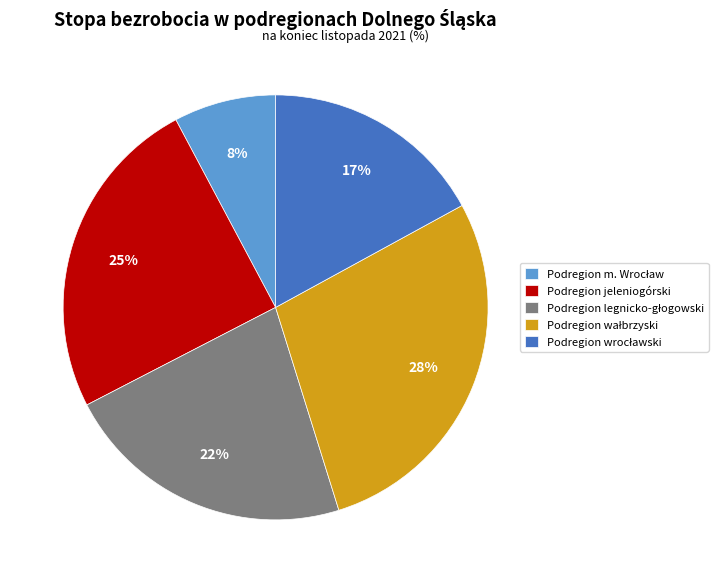

To the nearest percent, what portion does Podregion jeleniogórski represent?

25%